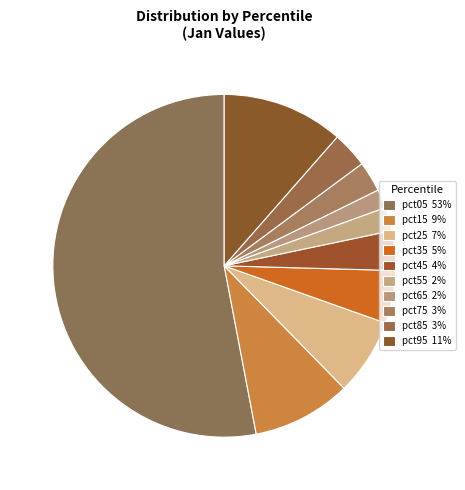

How many segments does this pie chart have?

10